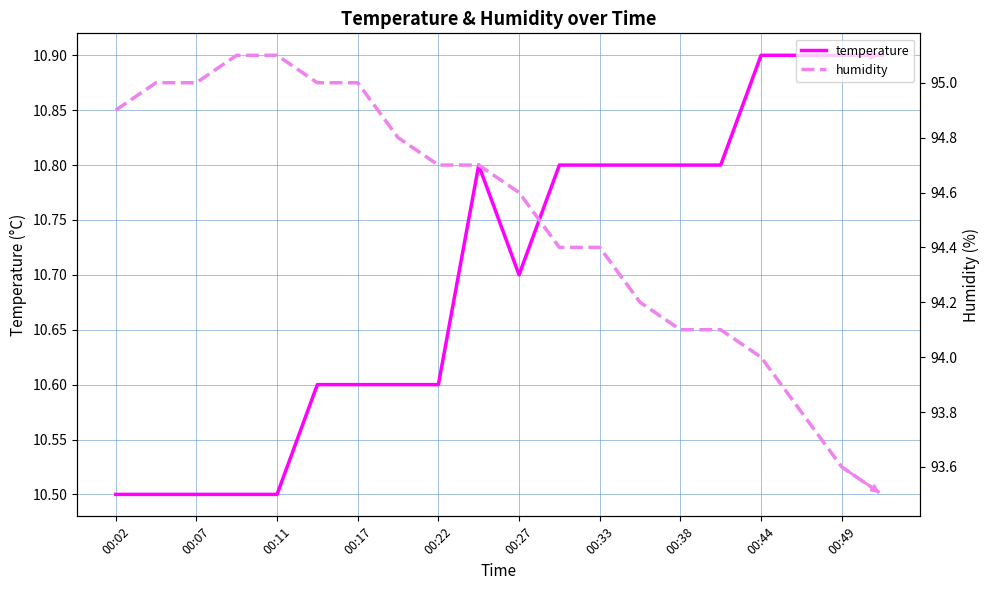

What is the highest value of the humidity series?

95.1